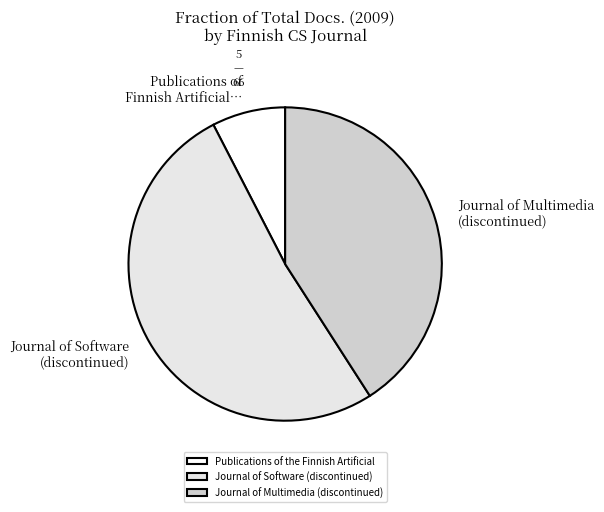

How many slices are in this pie chart?

3